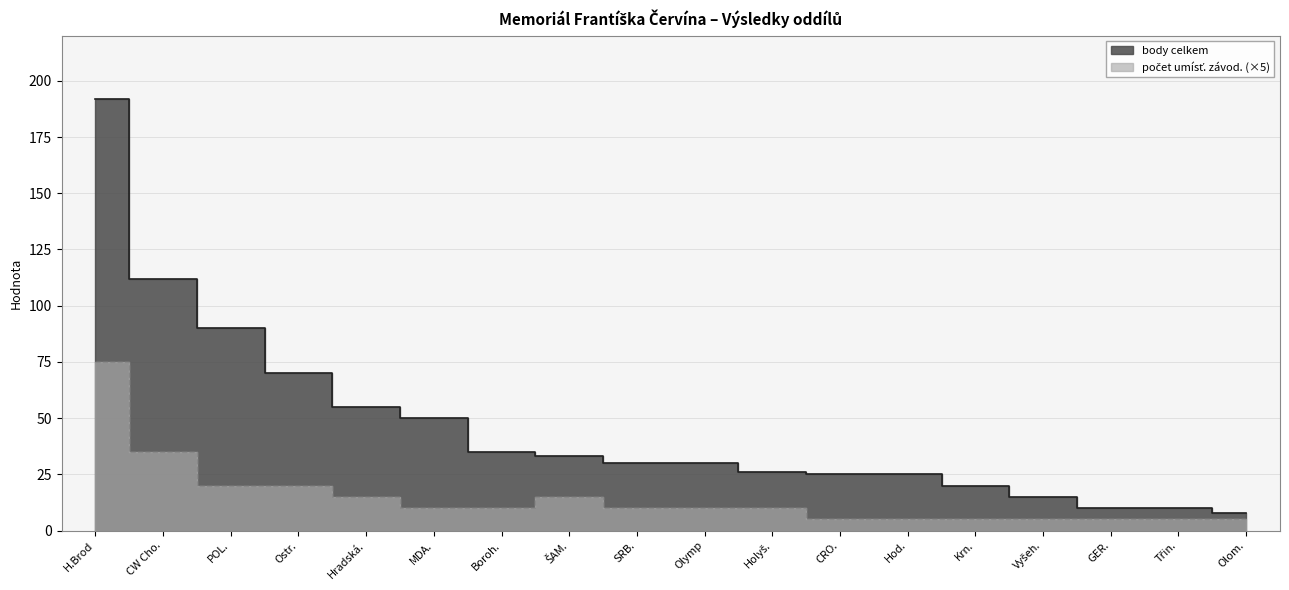

The body celkem series shows 35 at Boroh.. True or false?

True